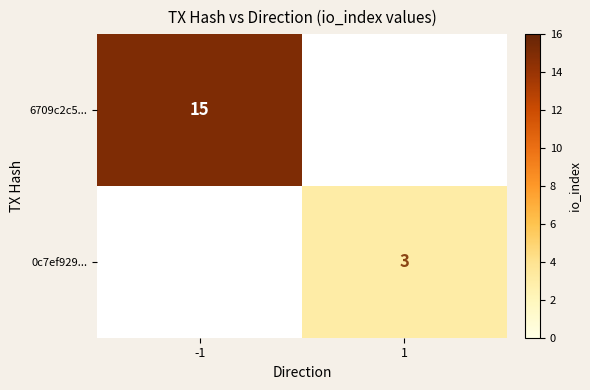

Which has a higher value, 1 or -1?

-1